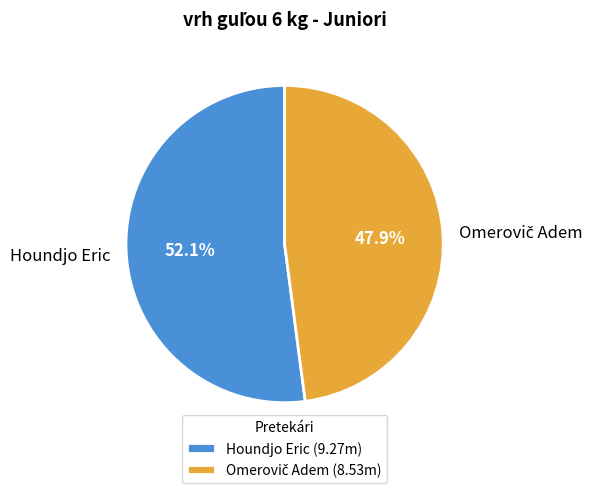

To the nearest percent, what is the difference between the largest and smallest slice percentages?

4%